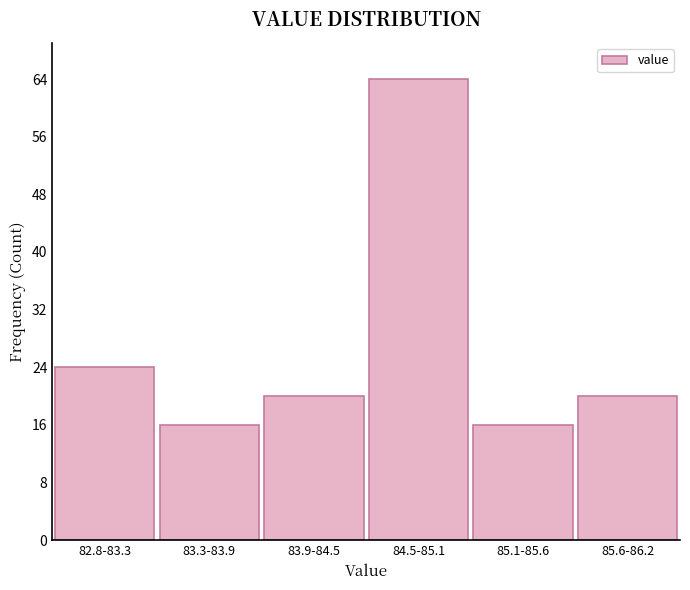

Reading right to left, list all the values displayed in this chart.

85.6-86.2=20	85.1-85.6=16	84.5-85.1=64	83.9-84.5=20	83.3-83.9=16	82.8-83.3=24